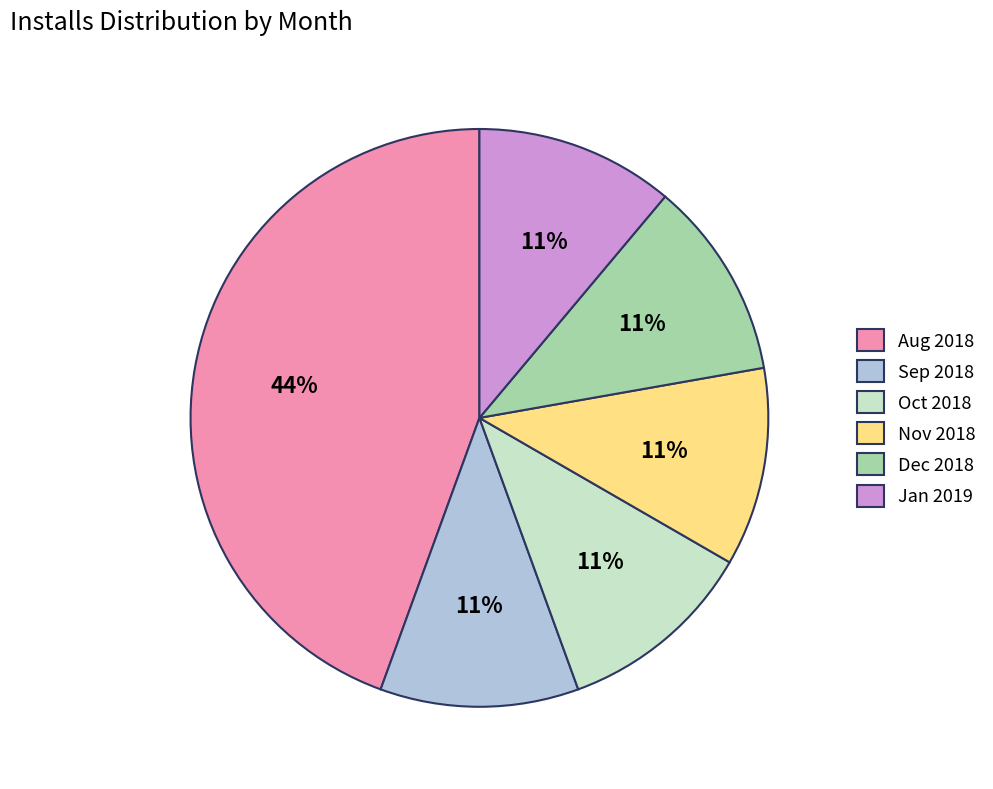

Combined, do Jan 2019 and Sep 2018 account for over 50%?

No